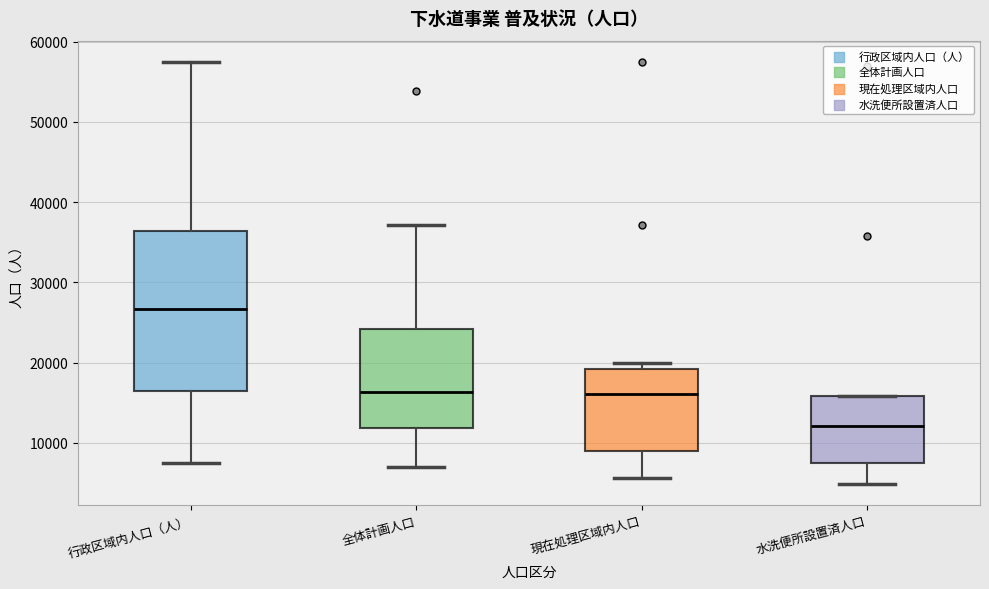

Where does the lower whisker of the box for 現在処理区域内人口 end on the y-axis? The values are not printed on the chart, so give them approximately, as read against the axis.

6000